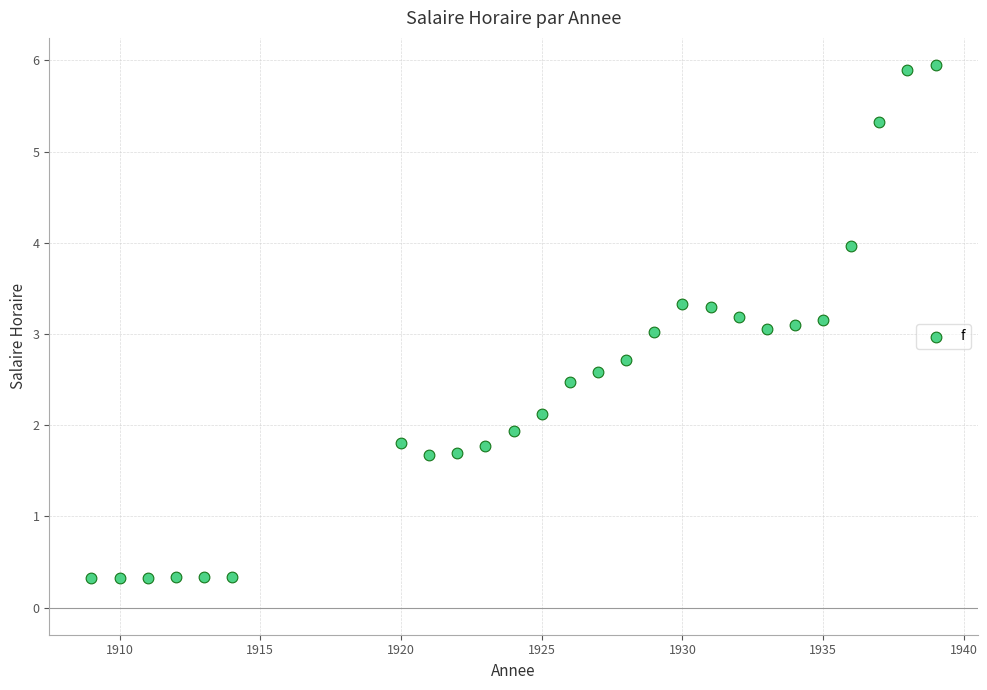

What is the range of X values (max minus min)?

30.0